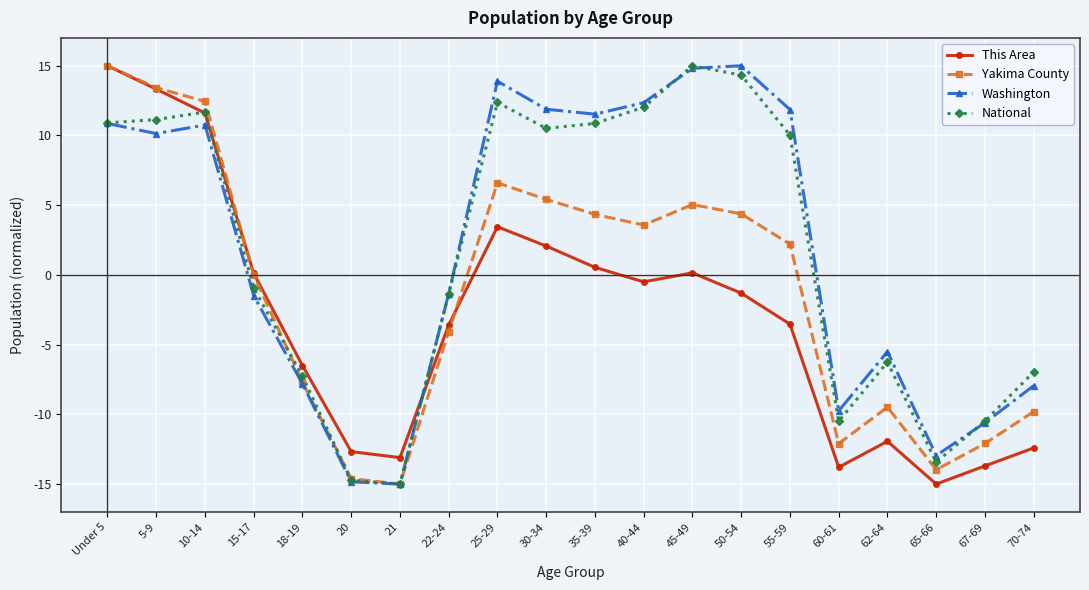

What is the average value of the This Area series?

-3.1